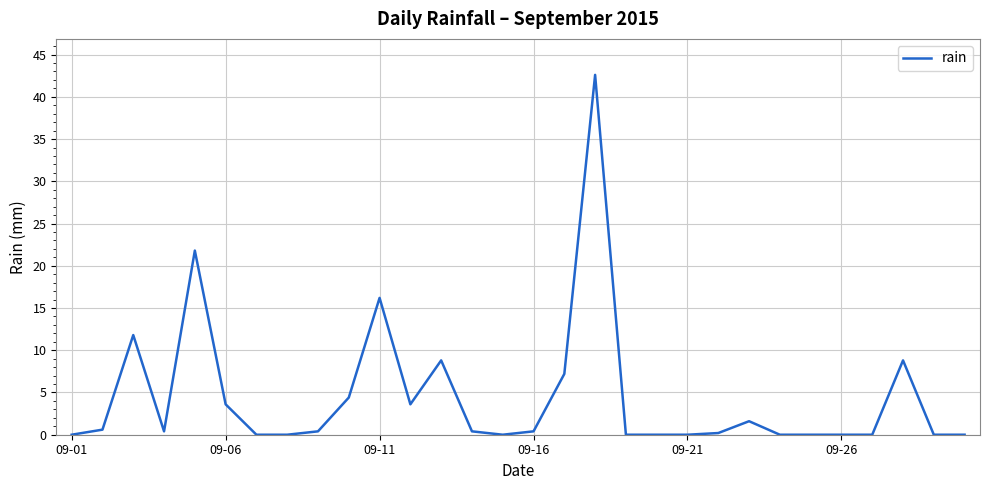

What is the maximum value shown in the chart?

42.6